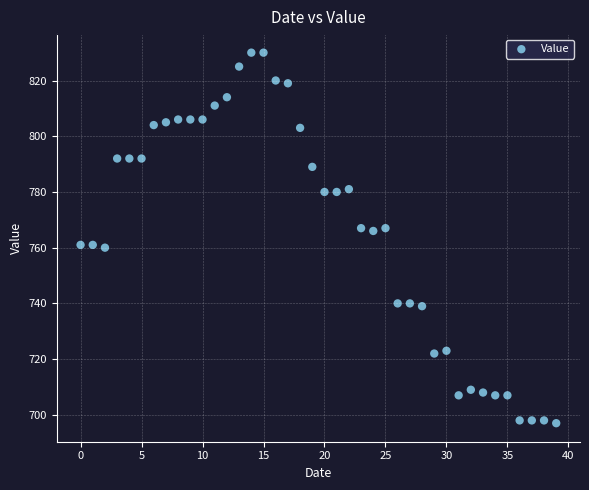

What is the range of Y values (max minus min)?

133